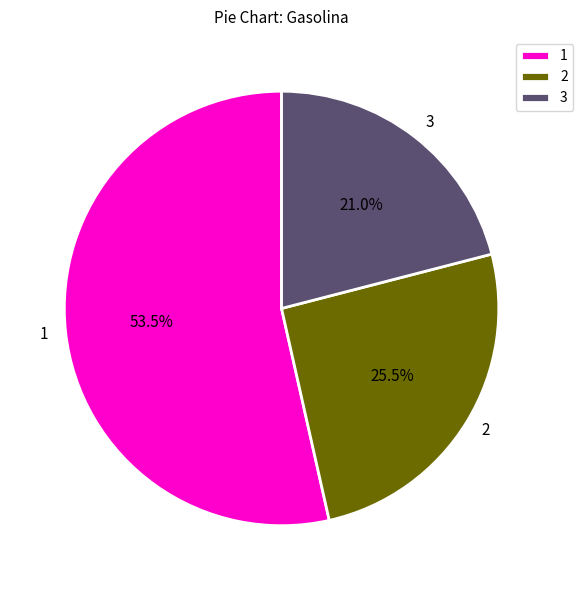

How many segments does this pie chart have?

3